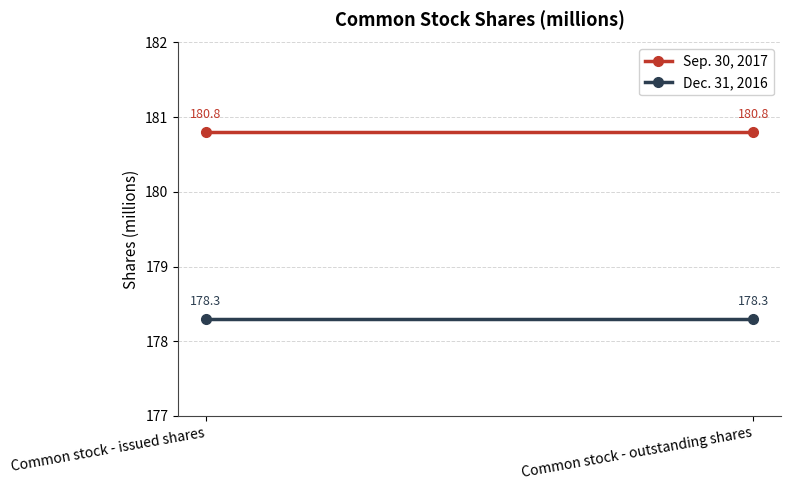

At which category is the sum across all series the highest?

Common stock - issued shares